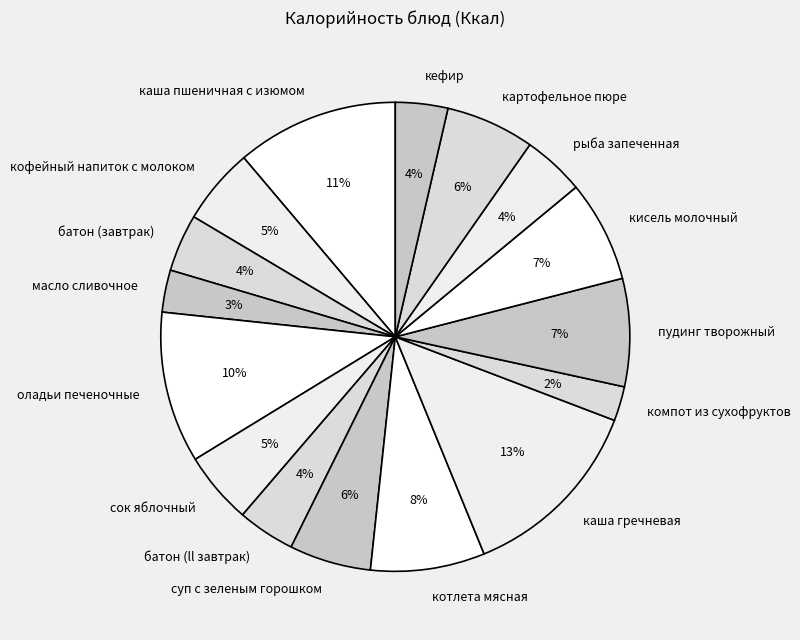

Is it true that каша гречневая is 13% of the pie?

True